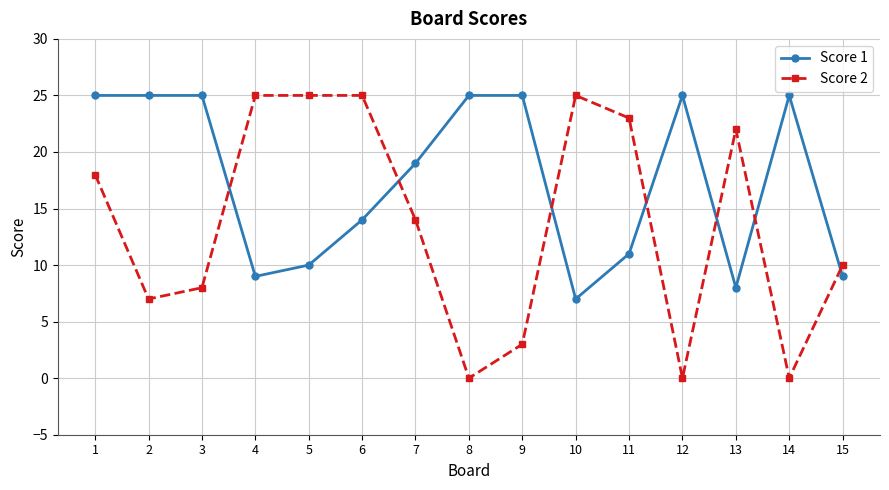

Reading left to right, what are all the values shown in this chart?

Score 1: 25	25	25	9	10	14	19	25	25	7	11	25	8	25	9
Score 2: 18	7	8	25	25	25	14	0	3	25	23	0	22	0	10